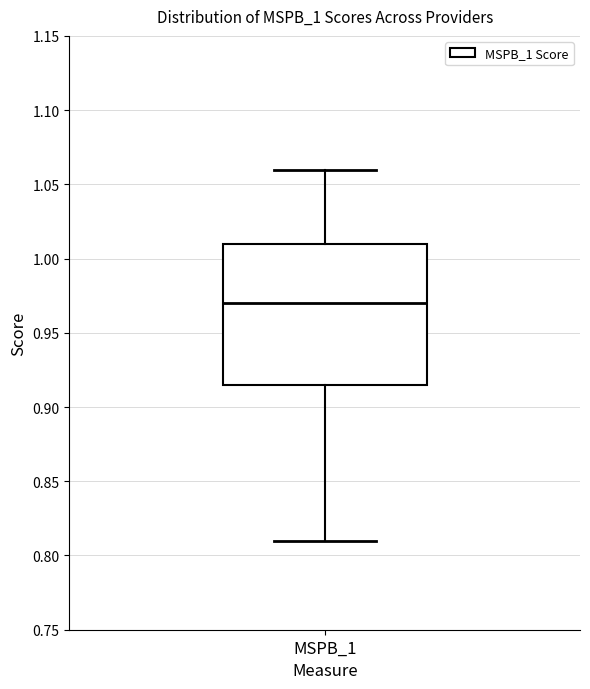

Read this box plot against the y-axis: the position of the median line, the range covered by the box, and the ends of both whiskers. The values are not printed on the chart, so give them approximately, as read against the axis.

median 0.970, box 0.915 to 1.010, whiskers 0.810 to 1.060